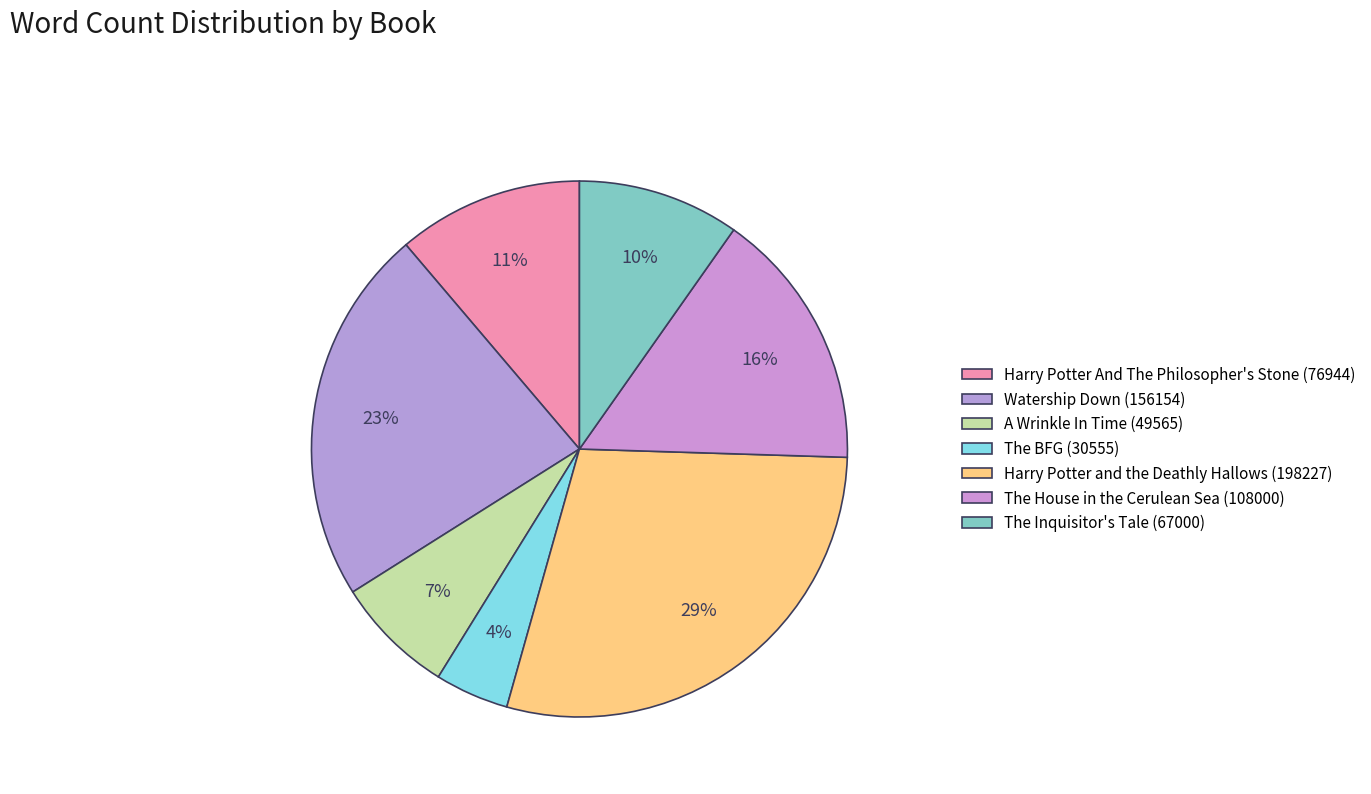

Rank the categories by value from highest to lowest.

Harry Potter and the Deathly Hallows (198227), Watership Down (156154), The House in the Cerulean Sea (108000), Harry Potter And The Philosopher's Stone (76944), The Inquisitor's Tale (67000), A Wrinkle In Time (49565), The BFG (30555)